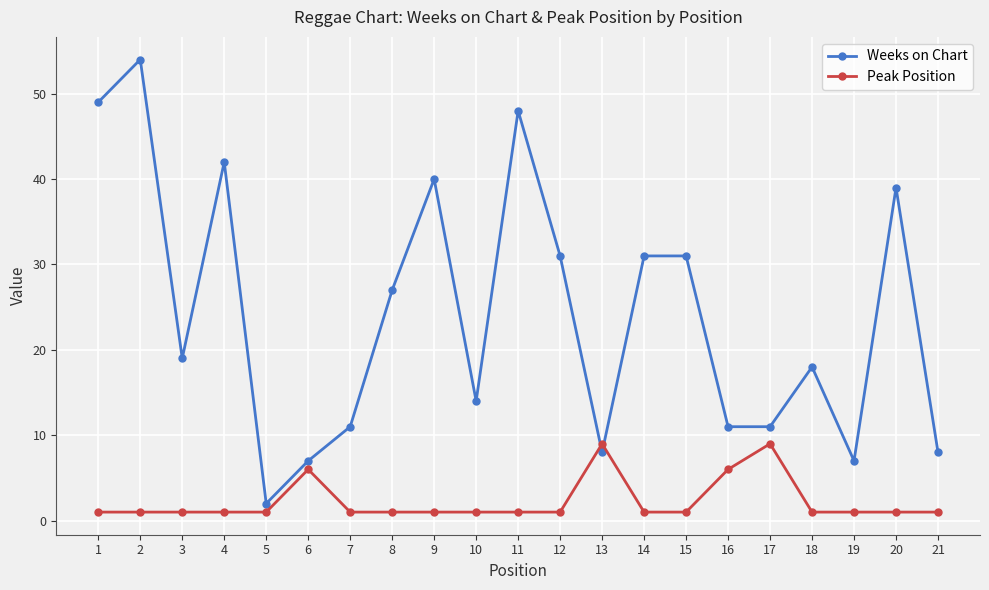

Where is Weeks on Chart nearest to the value 28?

8